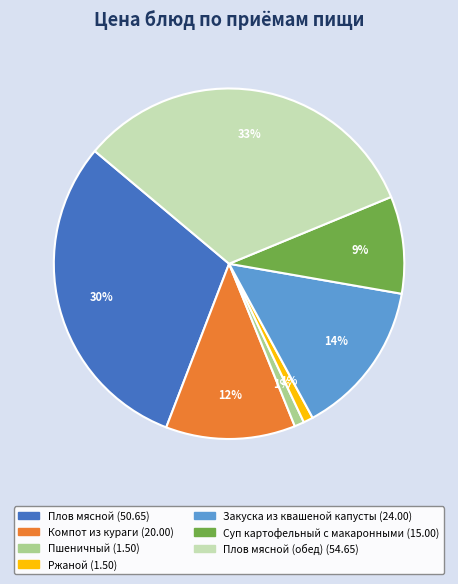

Is there a majority slice in this chart?

No